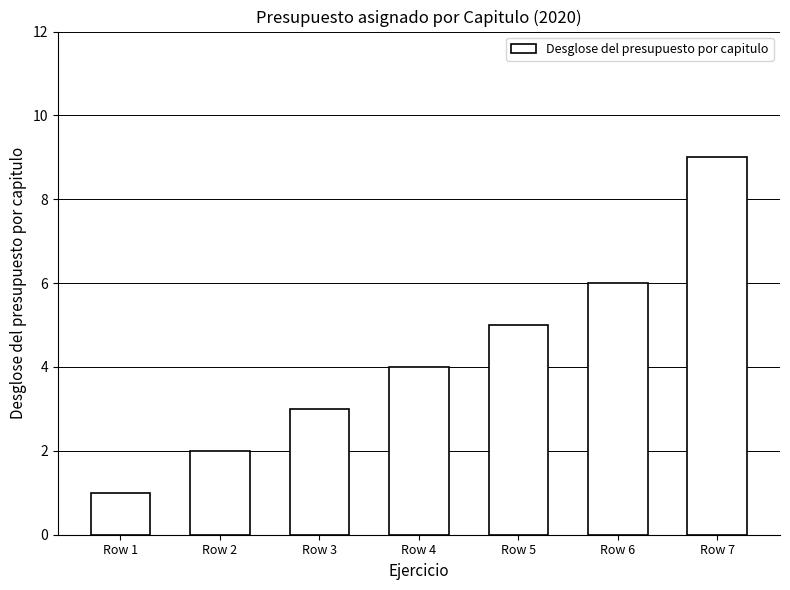

What is the value of the 6th bar from the left?

6